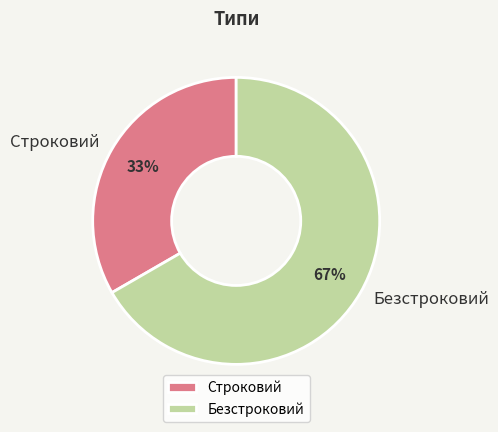

To the nearest percent, what is the average slice percentage?

50%